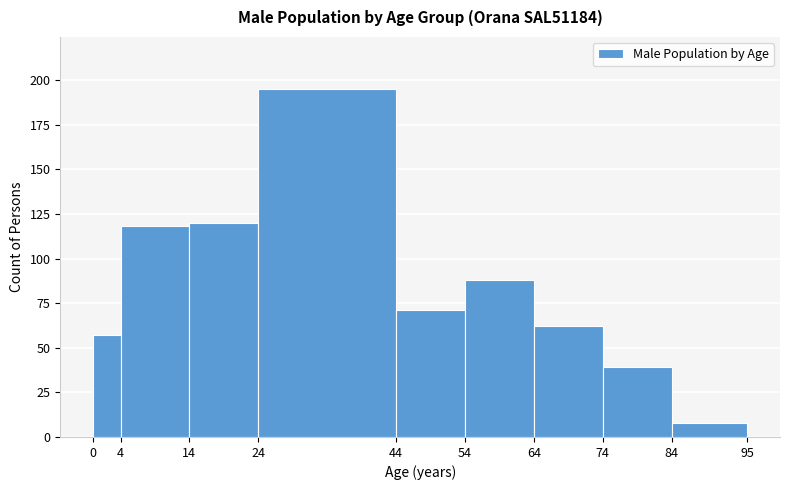

Which range on the x-axis has the tallest bar?

24 to 44